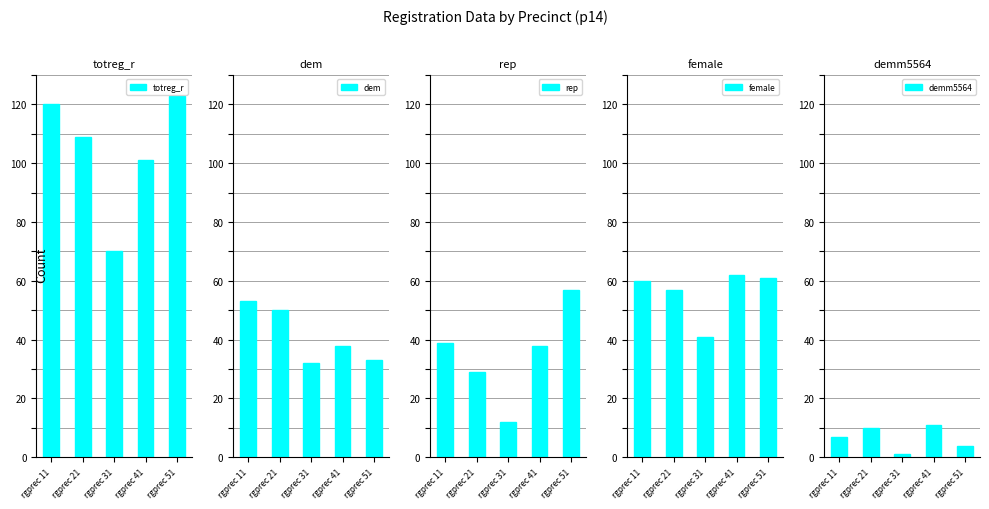

How many distinct data groups are displayed?

5